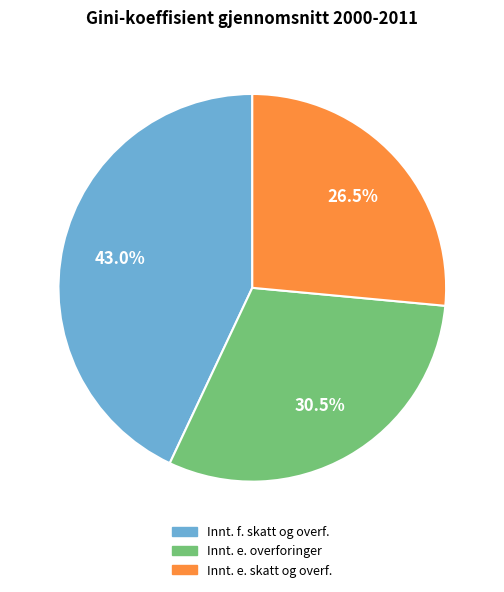

How many slices are in this pie chart?

3